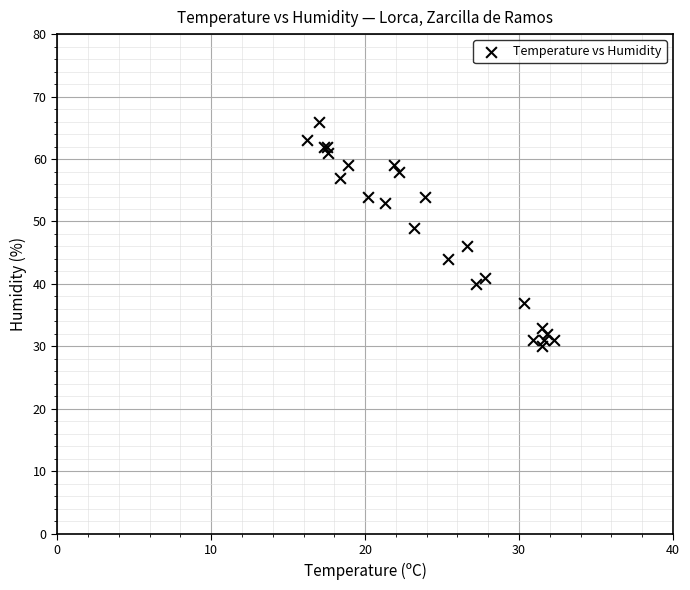

What Y value in the scatter plot is closest to 48?

49